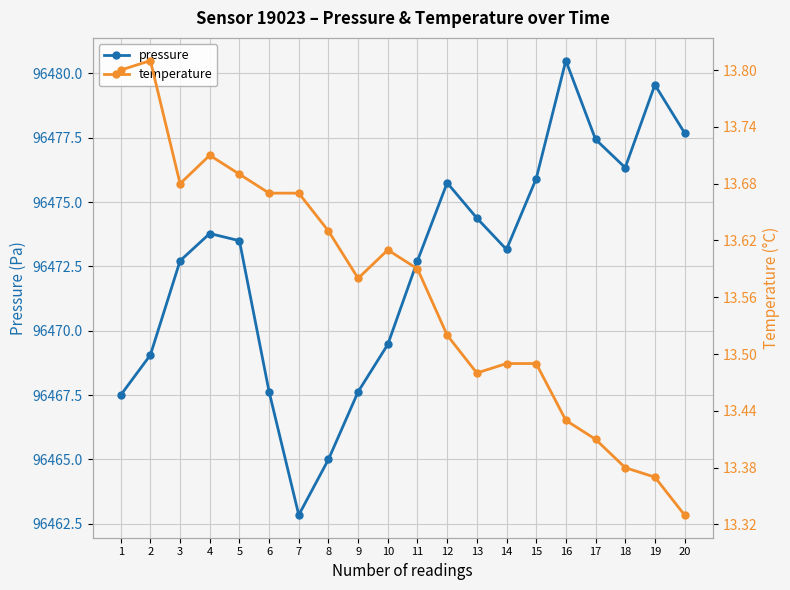

At which category does the chart reach its peak across all series?

16